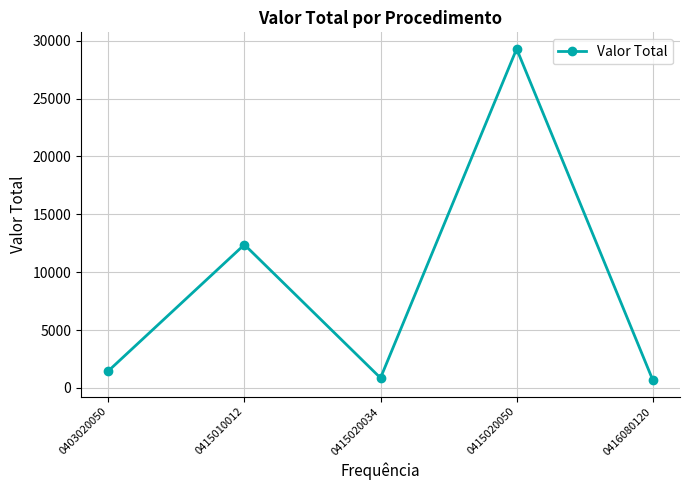

How many points are higher than both their immediate neighbors (excluding endpoints)?

2